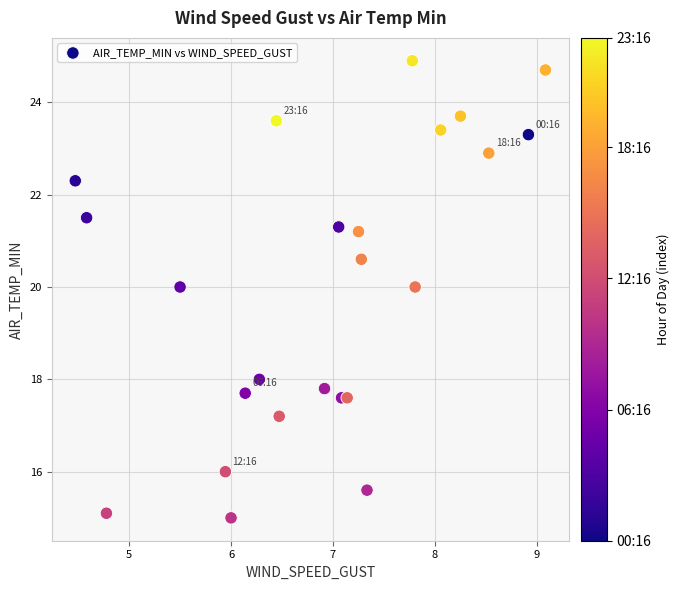

What is the range of X values (max minus min)?

4.6